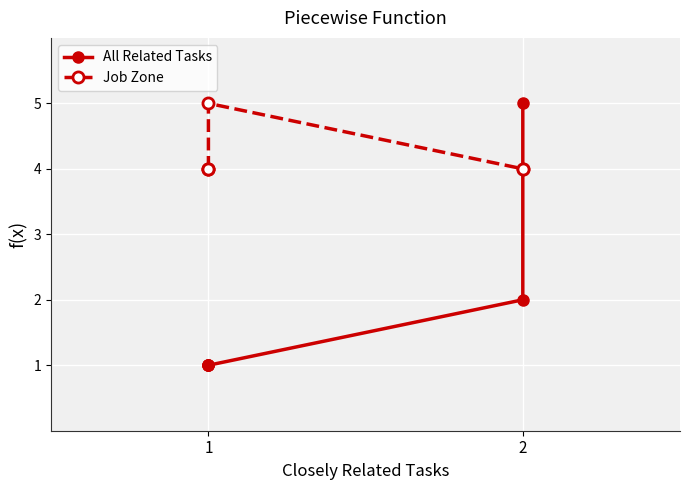

What is the spread (max minus min) of values at 2?

2